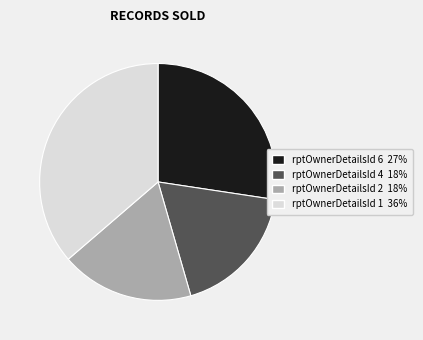

How many segments does this pie chart have?

4